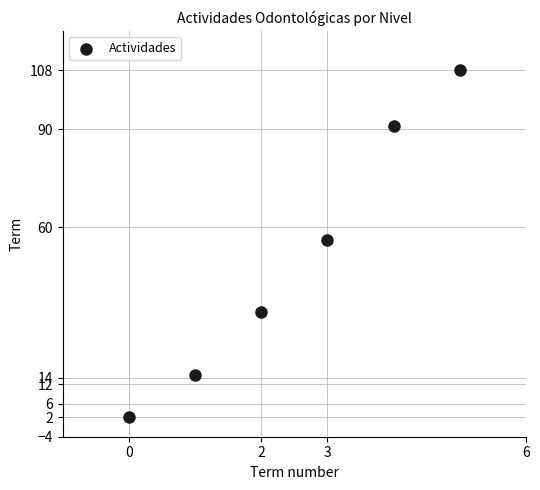

What is the range of Y values (max minus min)?

106